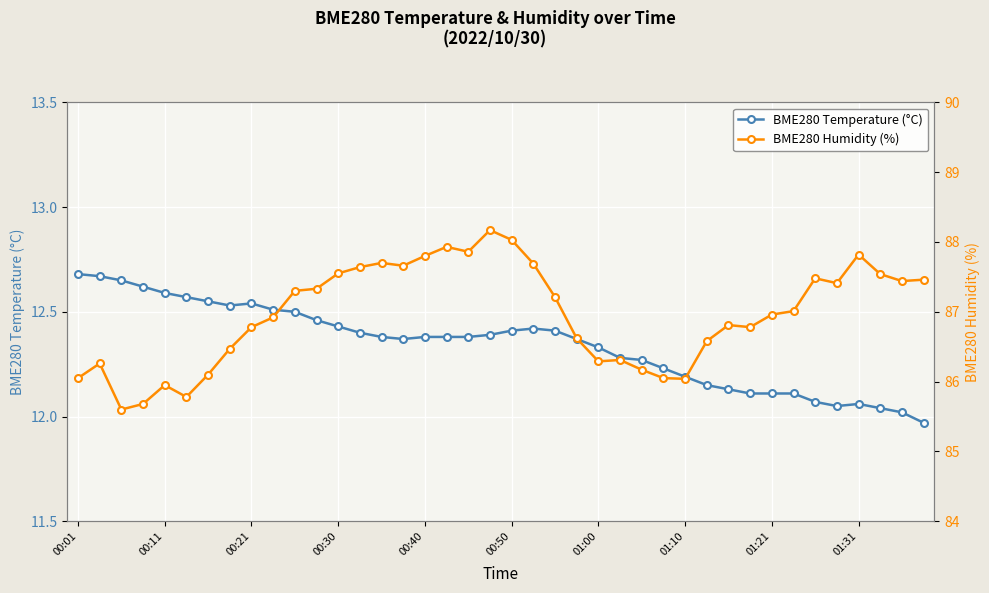

True or false: BME280 Temperature (°C) has more than 1 interior local peaks.

True